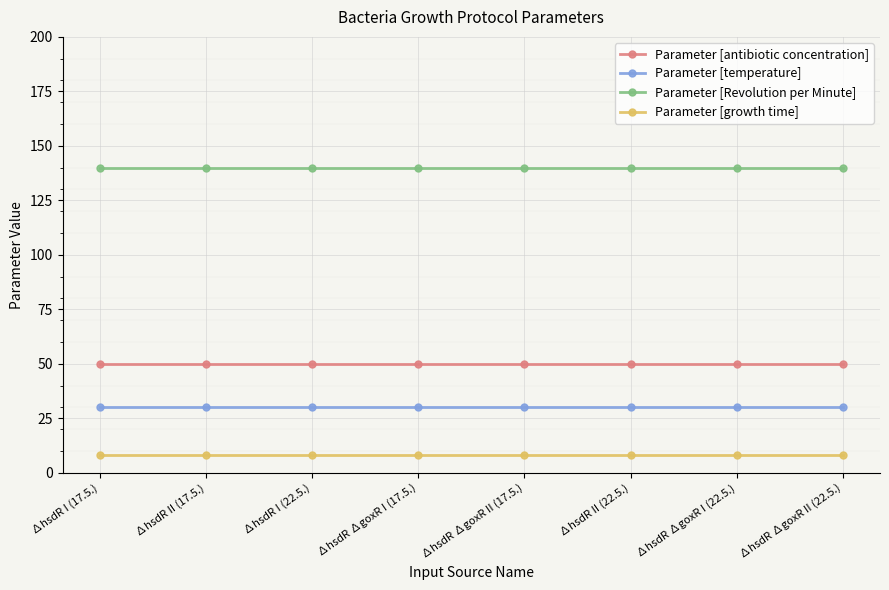

What is the value of the Parameter [antibiotic concentration] point at the 4th from the left?

50